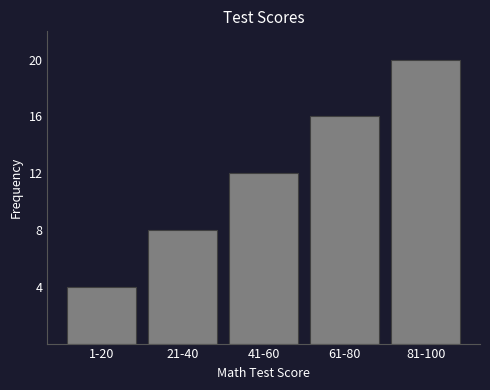

Reading right to left, extract all data points from this chart.

81-100=20	61-80=16	41-60=12	21-40=8	1-20=4